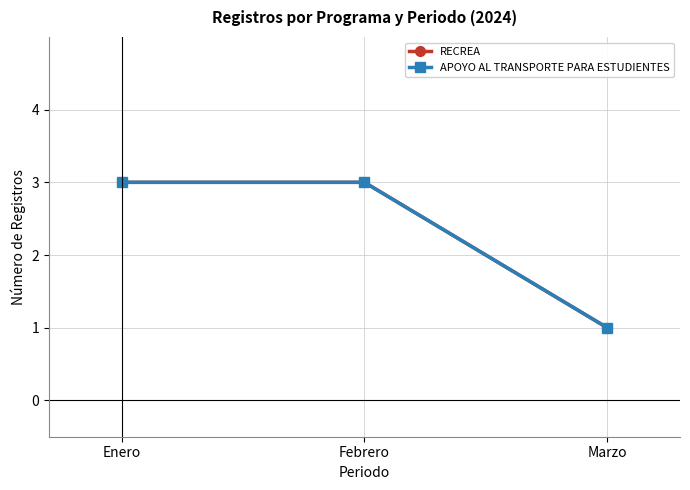

Is this an area chart (filled region under the line)?

No